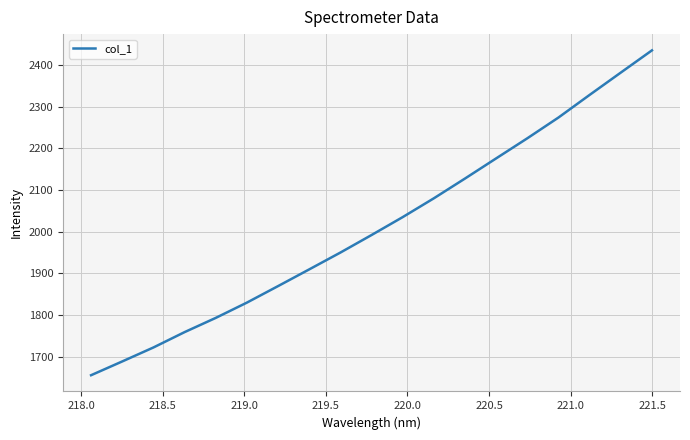

What is the difference between the maximum and minimum values?

780.0